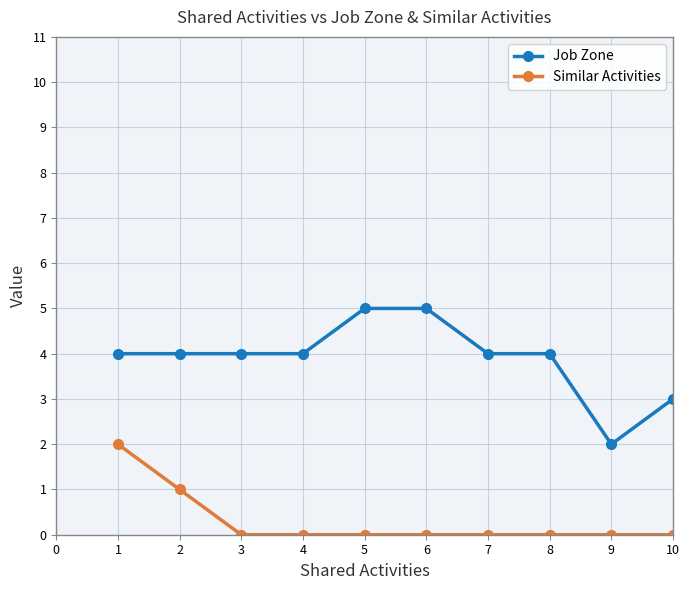

Which series has the widest spread of values?

Job Zone